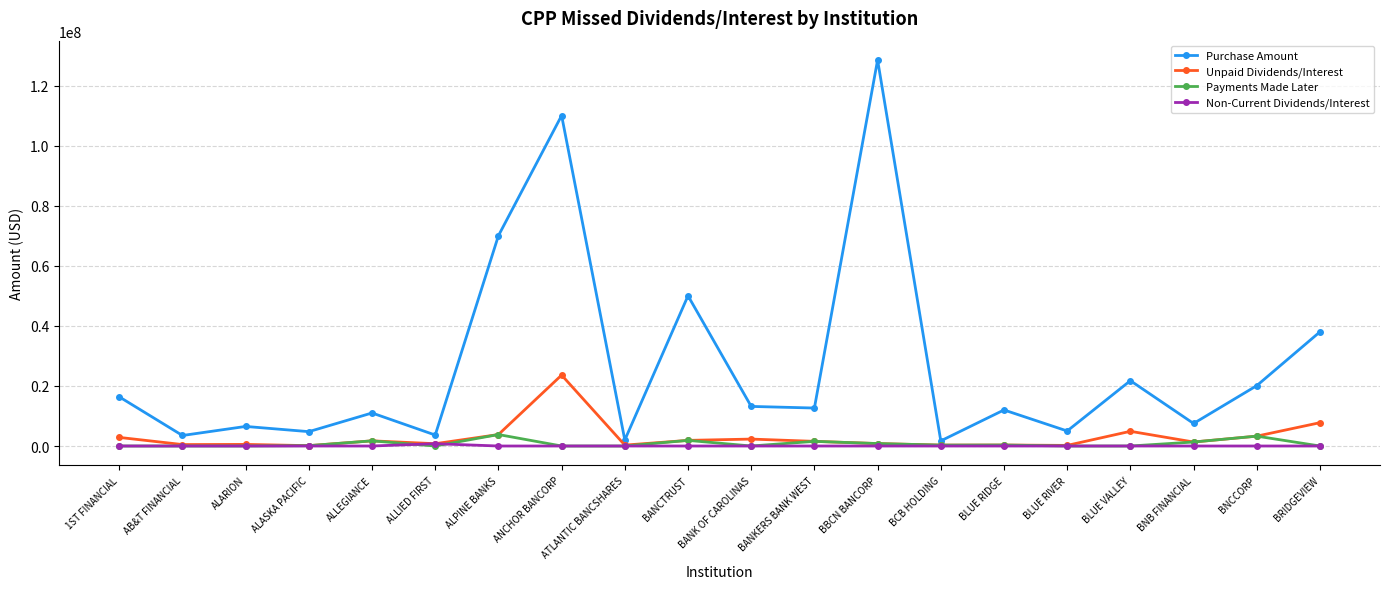

True or false: Payments Made Later has more than 1 interior local peaks.

True